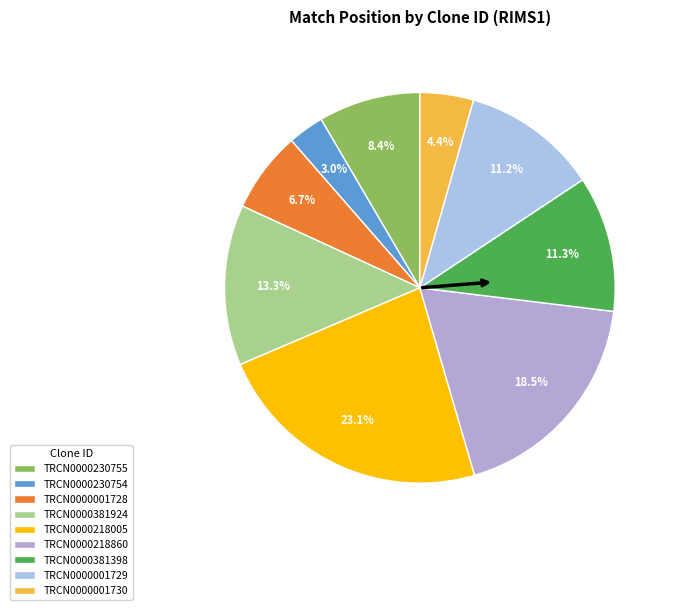

What portion of the pie excludes TRCN0000001728?

93.3%